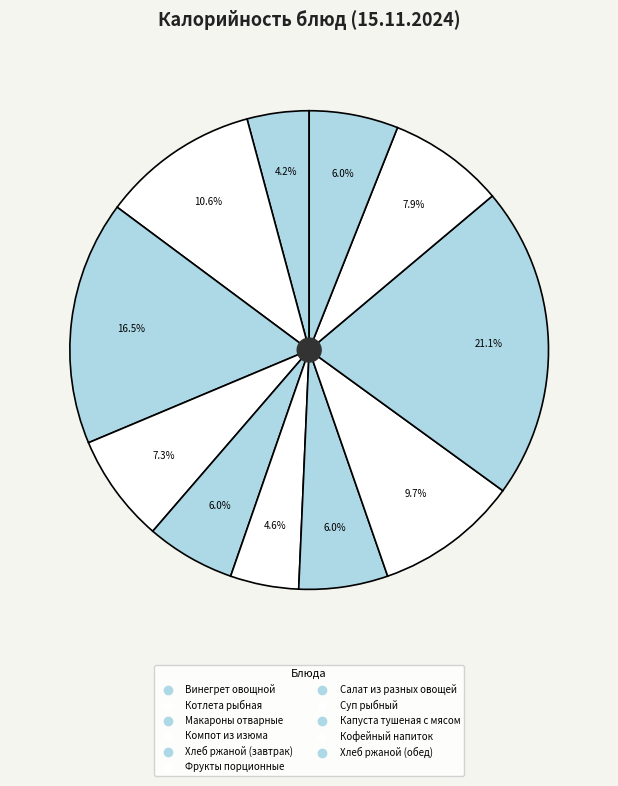

How many slices are in this pie chart?

11